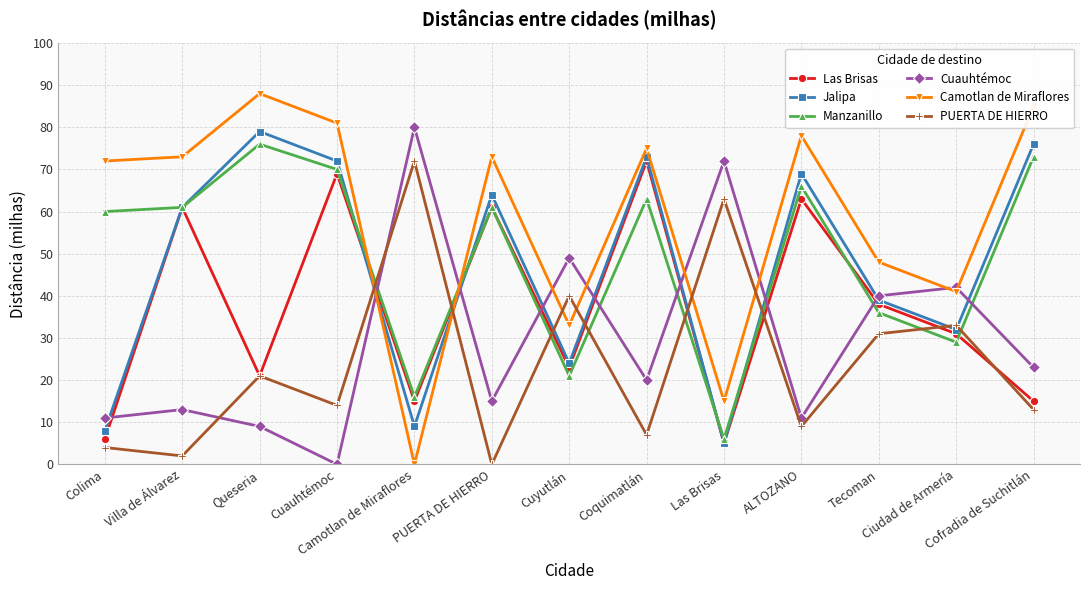

At which label does PUERTA DE HIERRO first exceed 14?

Queseria